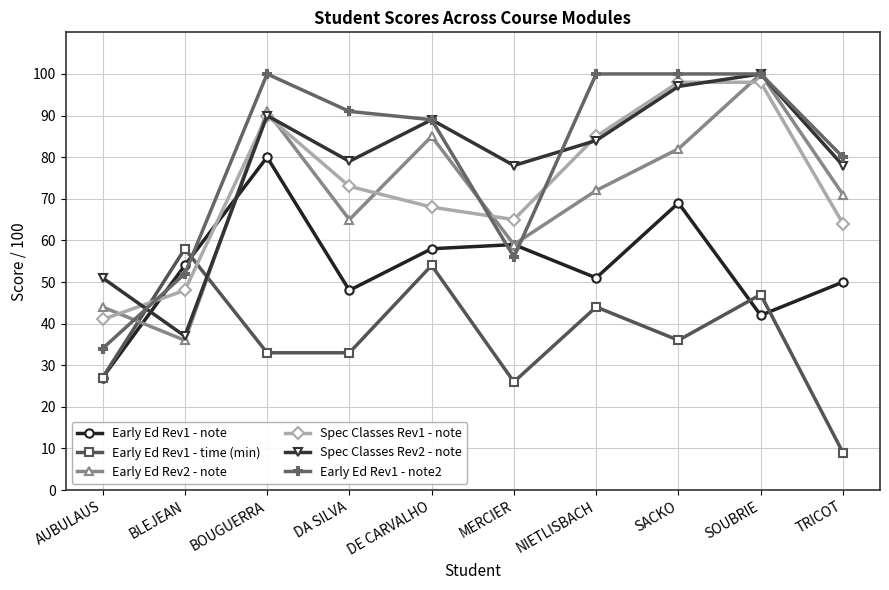

How many lines are shown in the chart?

6